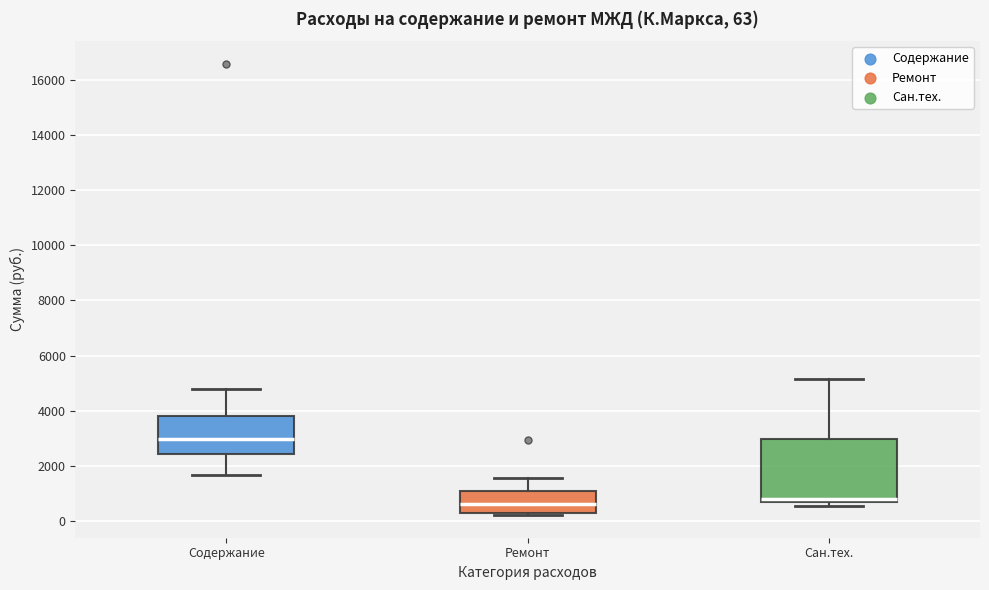

Comparing the boxes themselves (not the whiskers), which one is the tallest?

Сан.тех.